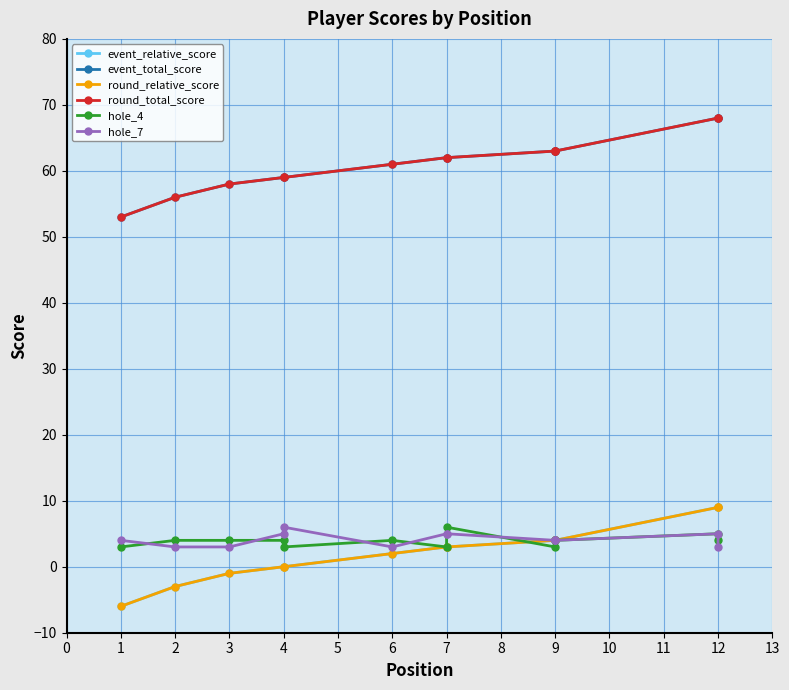

How many lines are shown in the chart?

6